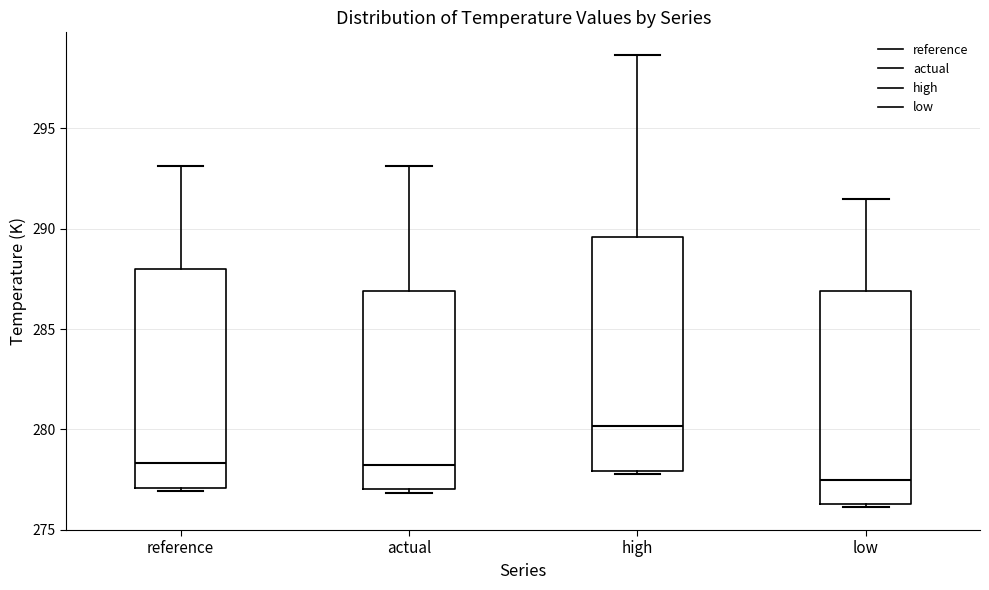

Where does the upper whisker of the box for reference end on the y-axis? The values are not printed on the chart, so give them approximately, as read against the axis.

293.0